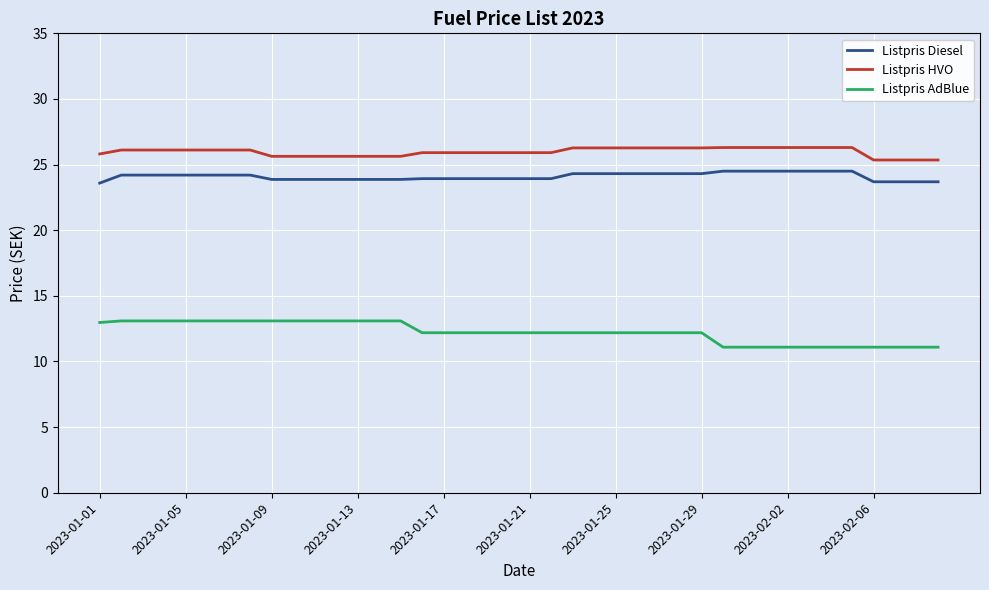

What is the difference between the maximum and minimum values in the Listpris Diesel series?

0.9